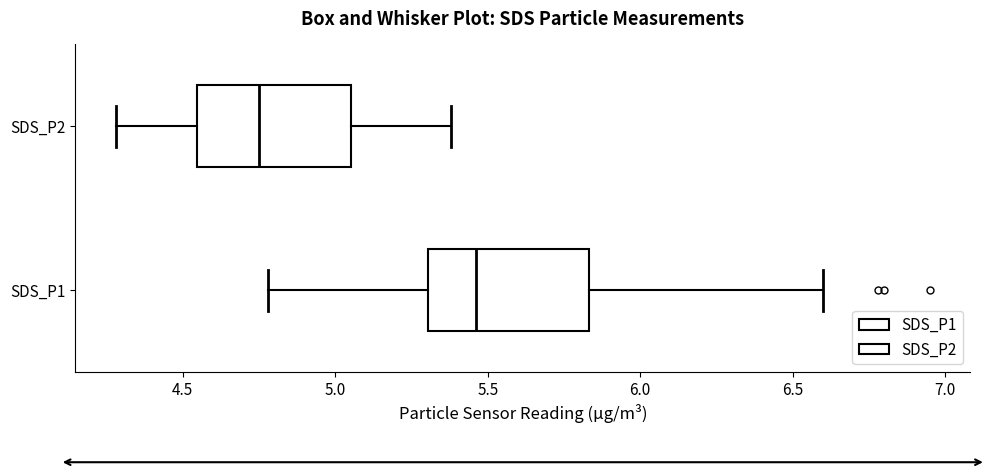

Where does the left whisker of the box for SDS_P2 end on the x-axis? The values are not printed on the chart, so give them approximately, as read against the axis.

4.30